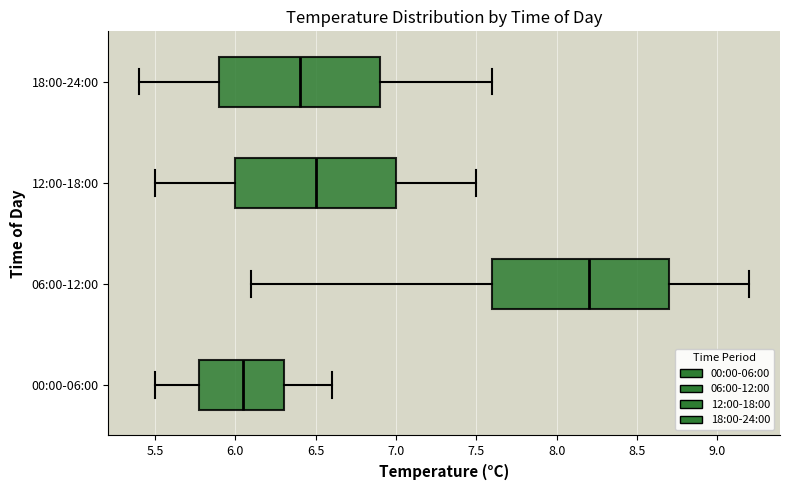

Which box has the furthest to the left median line?

00:00-06:00